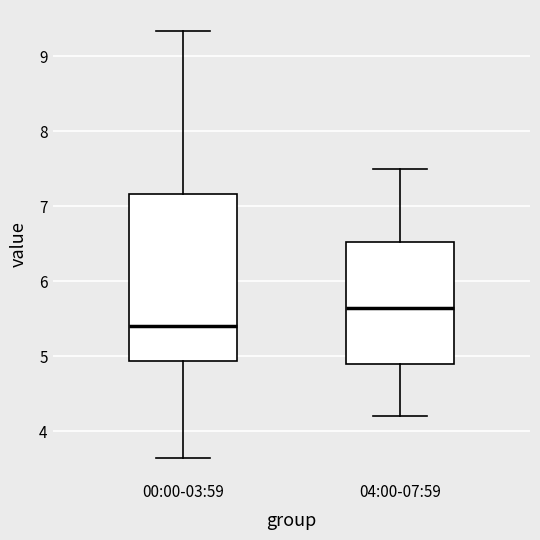

Where does the upper whisker of the box for 00:00-03:59 end on the y-axis? The values are not printed on the chart, so give them approximately, as read against the axis.

9.3